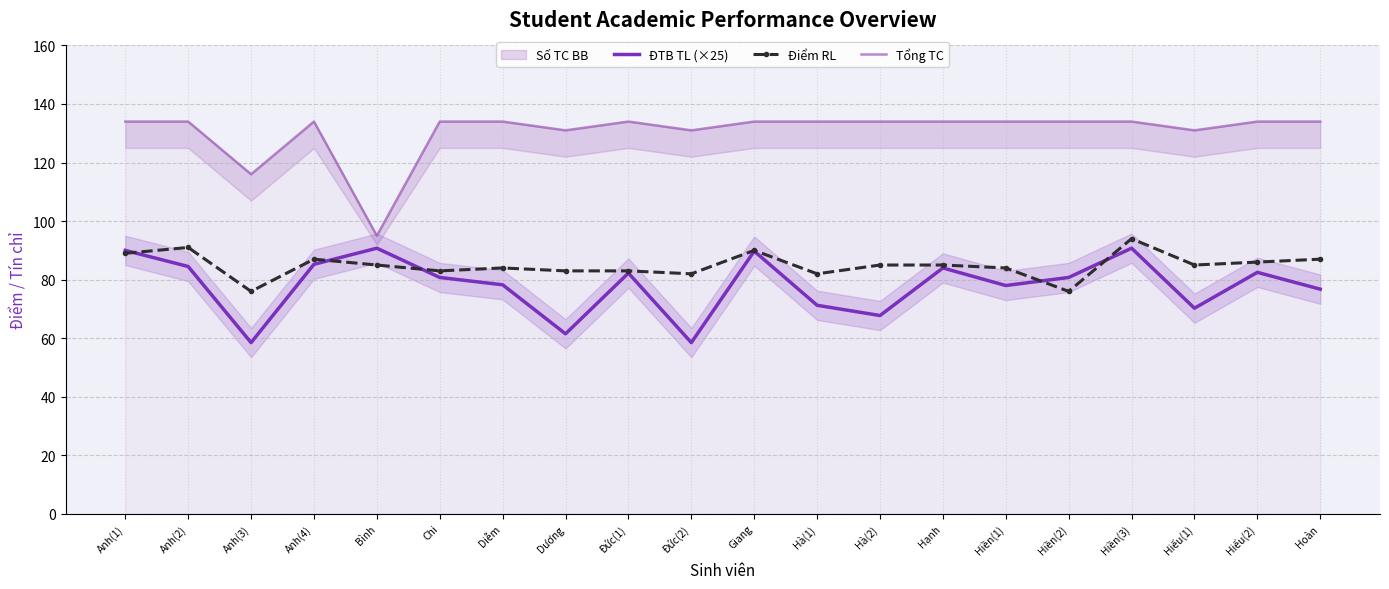

Reading left to right, list all the values displayed in this chart.

ĐTB TL (×25): Anh(1)=90.0	Anh(2)=84.5	Anh(3)=58.5	Anh(4)=85.2	Bình=90.8	Chi=80.8	Diễm=78.2	Dương=61.5	Đức(1)=82.2	Đức(2)=58.5	Giang=89.8	Hà(1)=71.2	Hà(2)=67.8	Hạnh=84.0	Hiền(1)=78.0	Hiền(2)=80.8	Hiền(3)=90.8	Hiếu(1)=70.2	Hiếu(2)=82.5	Hoàn=76.8
Điểm RL: Anh(1)=89.0	Anh(2)=91.0	Anh(3)=76.0	Anh(4)=87.0	Bình=85.0	Chi=83.0	Diễm=84.0	Dương=83.0	Đức(1)=83.0	Đức(2)=82.0	Giang=90.0	Hà(1)=82.0	Hà(2)=85.0	Hạnh=85.0	Hiền(1)=84.0	Hiền(2)=76.0	Hiền(3)=94.0	Hiếu(1)=85.0	Hiếu(2)=86.0	Hoàn=87.0
Tổng TC: Anh(1)=134.0	Anh(2)=134.0	Anh(3)=116.0	Anh(4)=134.0	Bình=95.0	Chi=134.0	Diễm=134.0	Dương=131.0	Đức(1)=134.0	Đức(2)=131.0	Giang=134.0	Hà(1)=134.0	Hà(2)=134.0	Hạnh=134.0	Hiền(1)=134.0	Hiền(2)=134.0	Hiền(3)=134.0	Hiếu(1)=131.0	Hiếu(2)=134.0	Hoàn=134.0